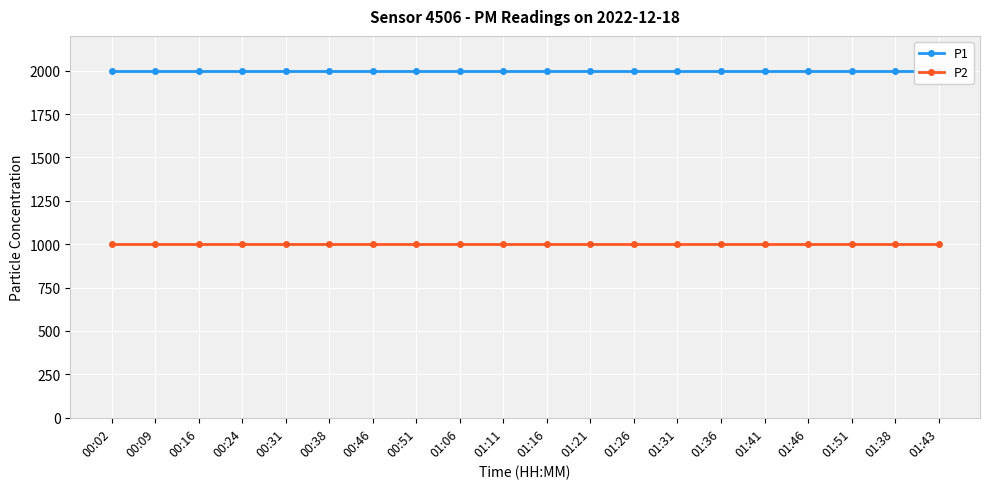

What is the sum of all P2 values?

19998.0